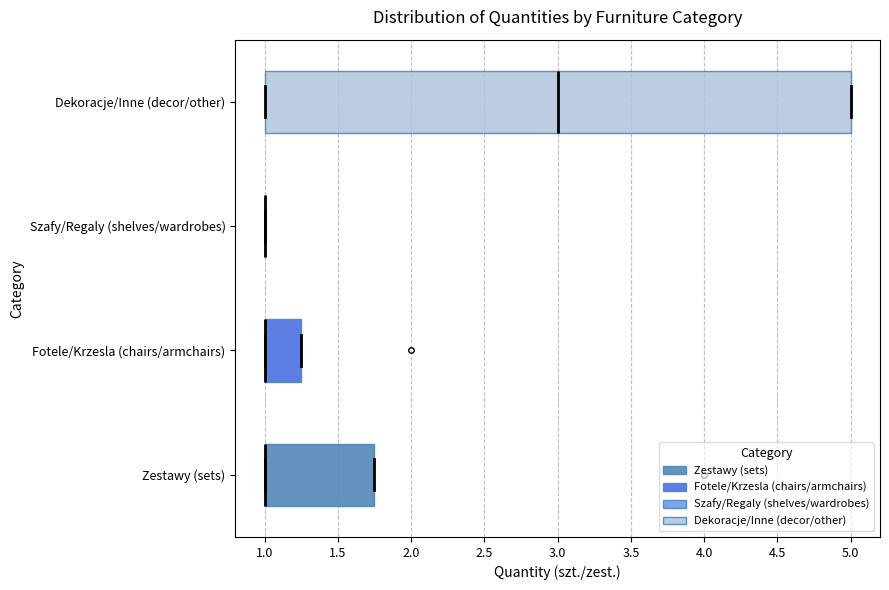

Reading bottom to top, transcribe this box plot: for each box, give where its median line is, the range the box spans, and where its two whiskers end, as read against the x-axis. The values are not printed on the chart, so give them approximately, as read against the axis.

Zestawy (sets): median 1.00 (drawn on the box's left edge), box 1.00 to 1.75, whiskers 1.00 to 1.75
Fotele/Krzesla (chairs/armchairs): median 1.00 (drawn on the box's left edge), box 1.00 to 1.25, whiskers 1.00 to 1.25
Szafy/Regaly (shelves/wardrobes): box collapsed to a line at 1.00, whiskers 1.00 to 1.00
Dekoracje/Inne (decor/other): median 3.00, box 1.00 to 5.00, whiskers 1.00 to 5.00